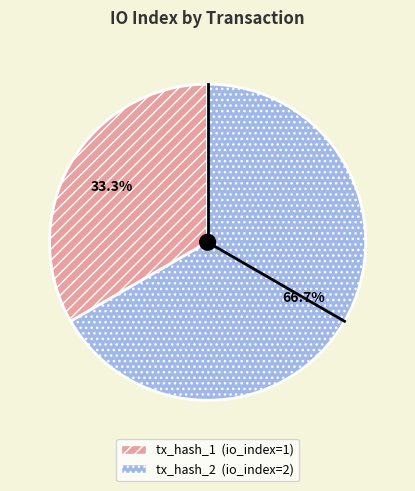

The tx_hash_1 slice represents 33% of the pie. True or false?

True